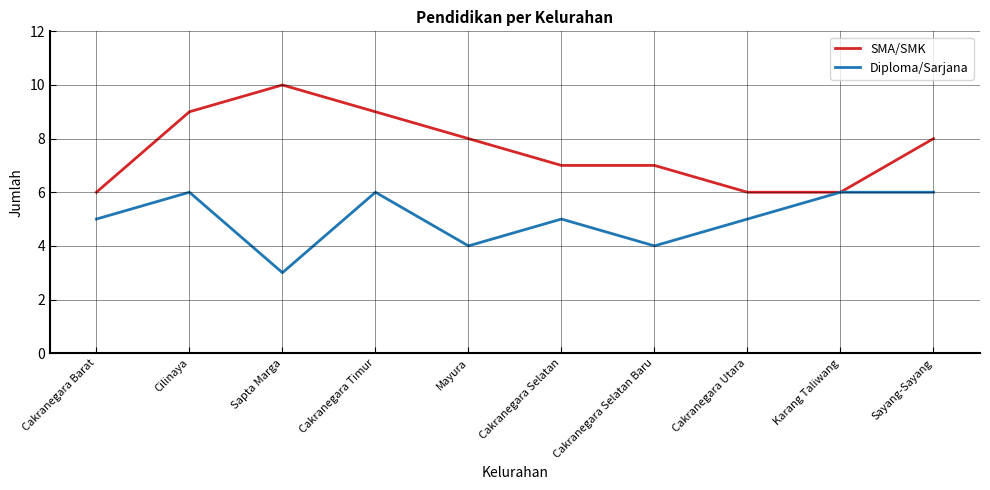

Rank the series by their average value, from highest to lowest.

SMA/SMK, Diploma/Sarjana